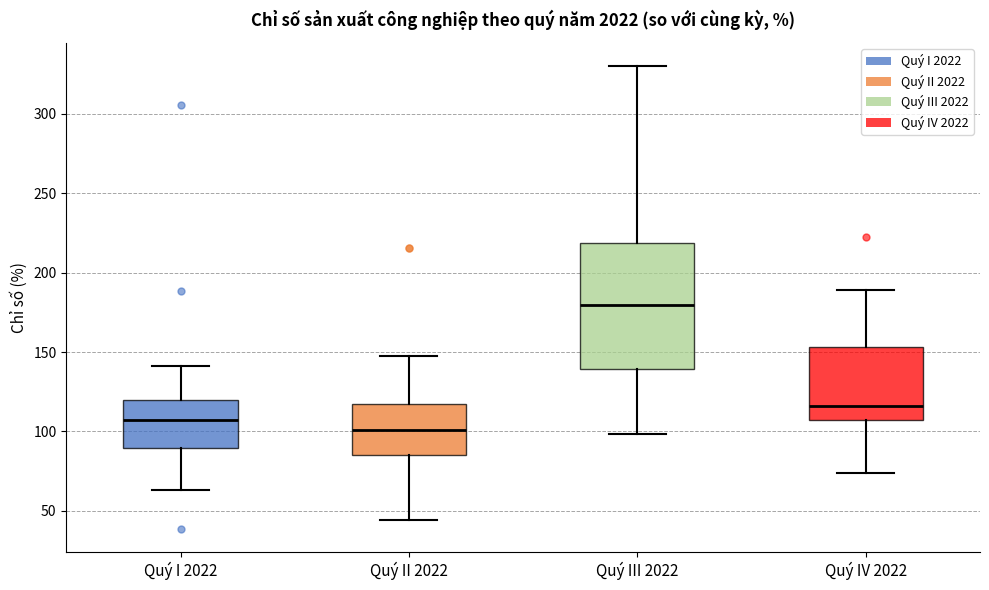

Which box's median line is the highest?

Quý III 2022